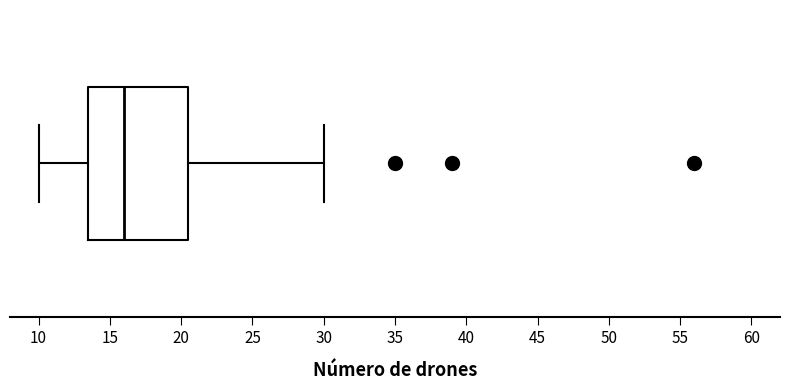

Transcribe this box plot: give where the median line is, the range the box spans, and where the two whiskers end, as read against the x-axis. The values are not printed on the chart, so give them approximately, as read against the axis.

median 16.0, box 13.5 to 20.5, whiskers 10.0 to 30.0